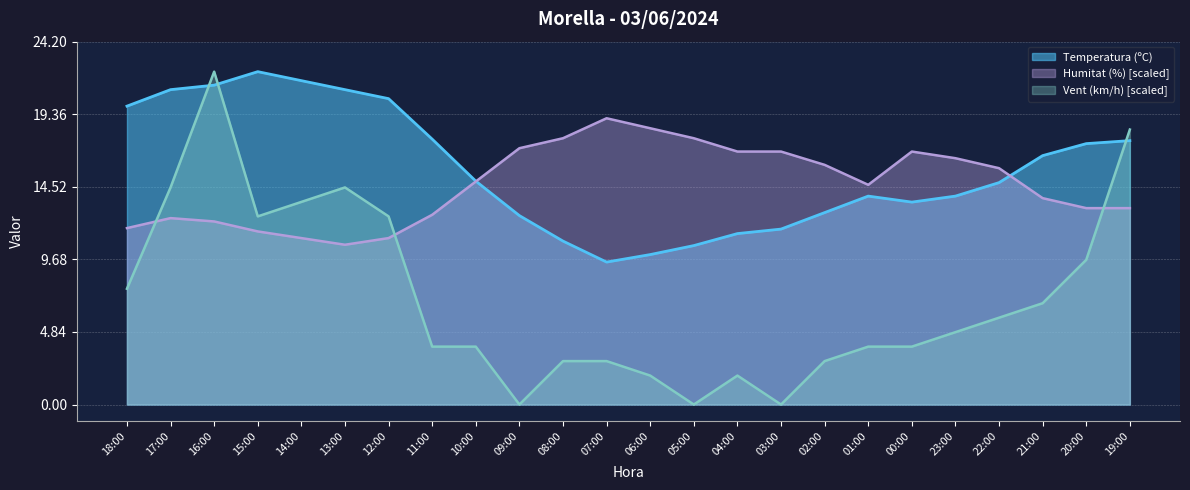

Reading right to left, transcribe all the data shown in this chart.

Temperatura (ºC): 17.6	17.4	16.6	14.8	13.9	13.5	13.9	12.8	11.7	11.4	10.6	10.0	9.5	10.9	12.6	14.9	17.7	20.4	21.0	21.6	22.2	21.3	21.0	19.9
Humitat (%): 13.1	13.1	13.8	15.8	16.4	16.9	14.7	16.0	16.9	16.9	17.8	18.4	19.1	17.8	17.1	14.9	12.7	11.1	10.7	11.1	11.5	12.2	12.4	11.8
Velocitat del vent (km/h): 18.3	9.7	6.8	5.8	4.8	3.9	3.9	2.9	0.0	1.9	0.0	1.9	2.9	2.9	0.0	3.9	3.9	12.5	14.5	13.5	12.5	22.2	14.5	7.7